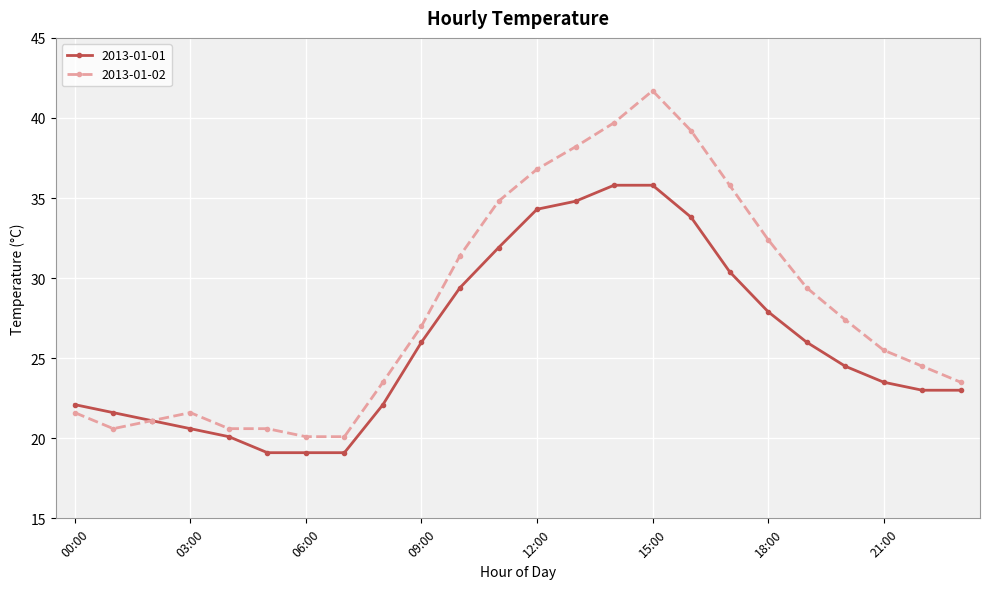

List the series in order of their overall mean, highest first.

2013-01-02, 2013-01-01